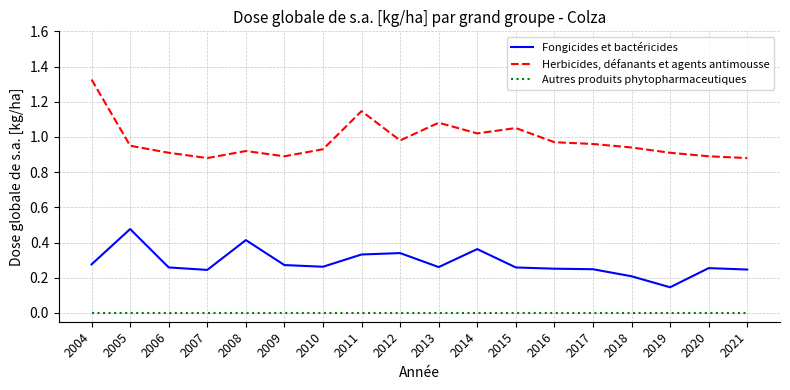

Which series has the largest total across all categories?

Herbicides, défanants et agents antimousse